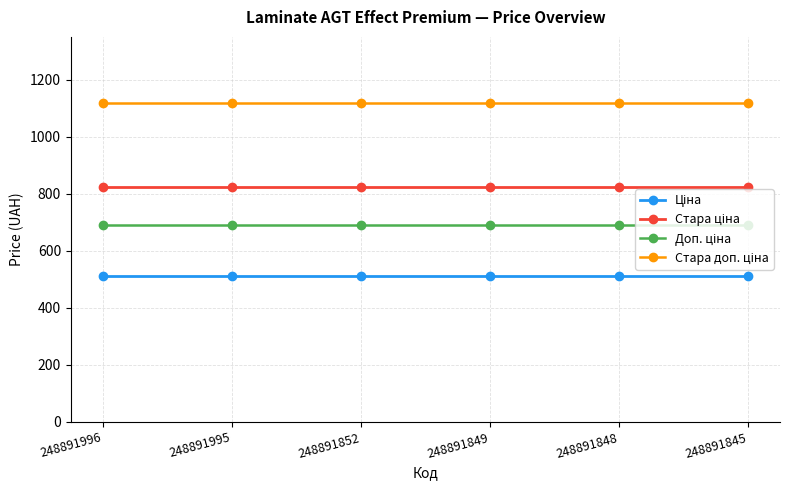

What is the greatest value displayed?

1116.5